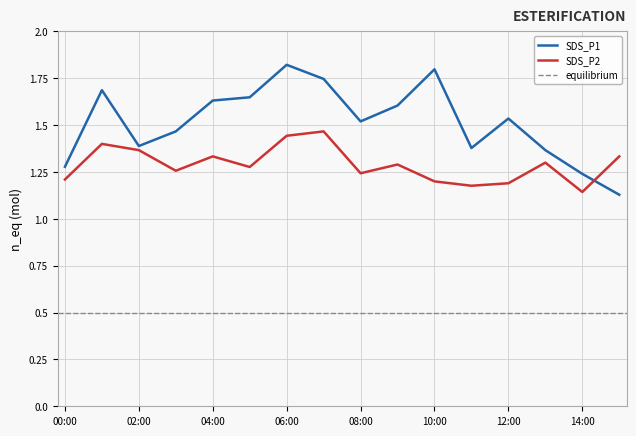

How many series are shown in this chart?

2